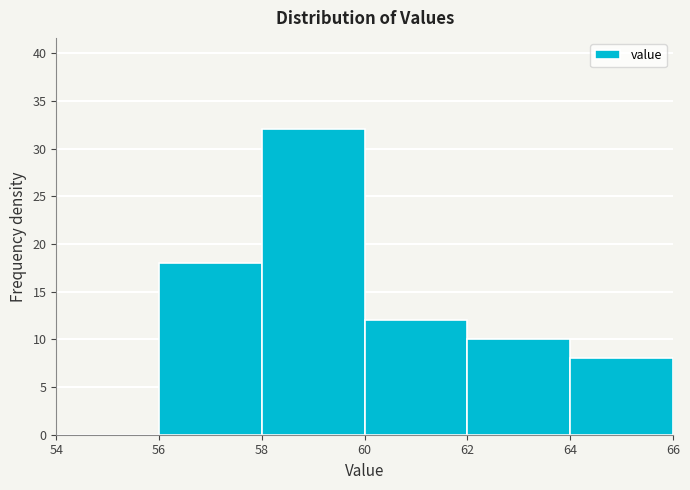

How tall is the bar that spans 58 to 60 on the x-axis? The values are not printed on the chart, so give them approximately, as read against the axis.

32